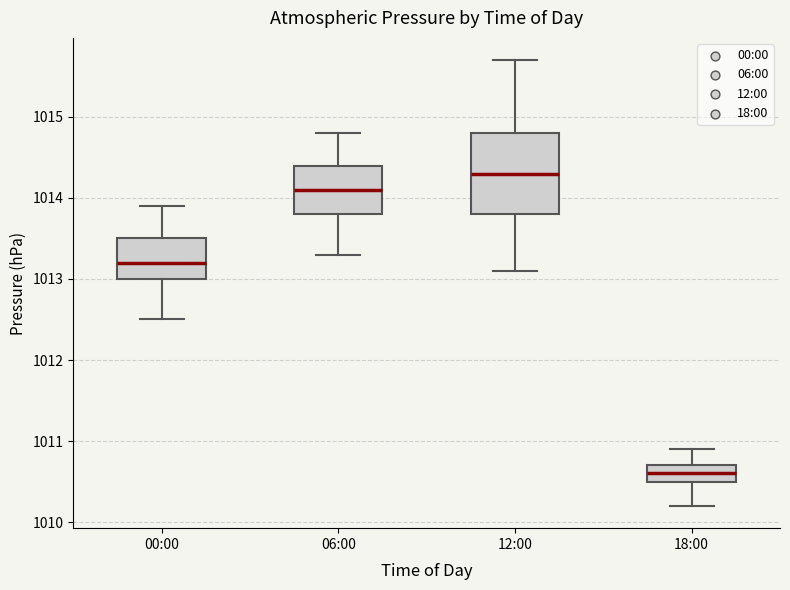

Reading left to right, read every box against the y-axis: the position of its median line, the range the box covers, and the ends of its whiskers. The values are not printed on the chart, so give them approximately, as read against the axis.

00:00: median 1013.2, box 1013.0 to 1013.5, whiskers 1012.5 to 1013.9
06:00: median 1014.1, box 1013.8 to 1014.4, whiskers 1013.3 to 1014.8
12:00: median 1014.3, box 1013.8 to 1014.8, whiskers 1013.1 to 1015.7
18:00: median 1010.6, box 1010.5 to 1010.7, whiskers 1010.2 to 1010.9